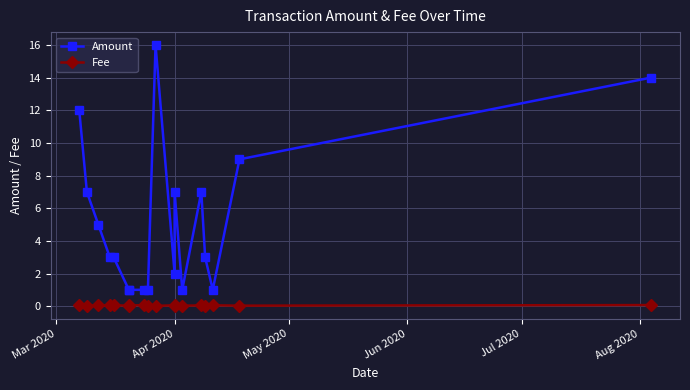

True or false: Amount and Fee cross at least once.

False